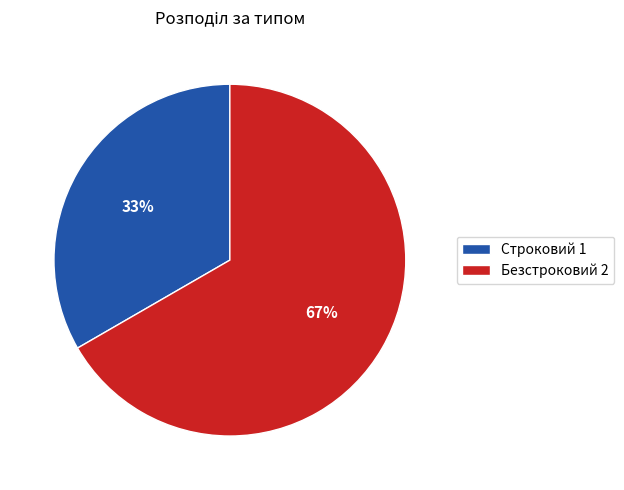

Approximately how many times larger is the value at Строковий compared to Безстроковий?

0.5